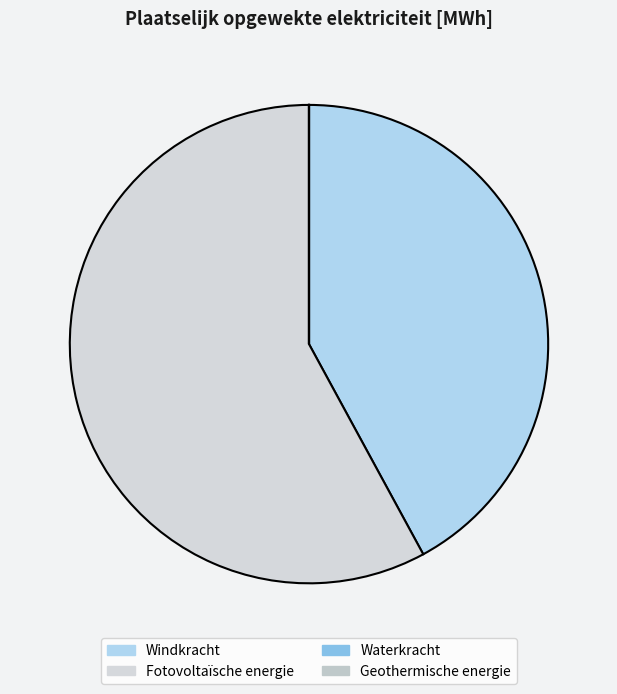

Which slice is the smallest?

Waterkracht